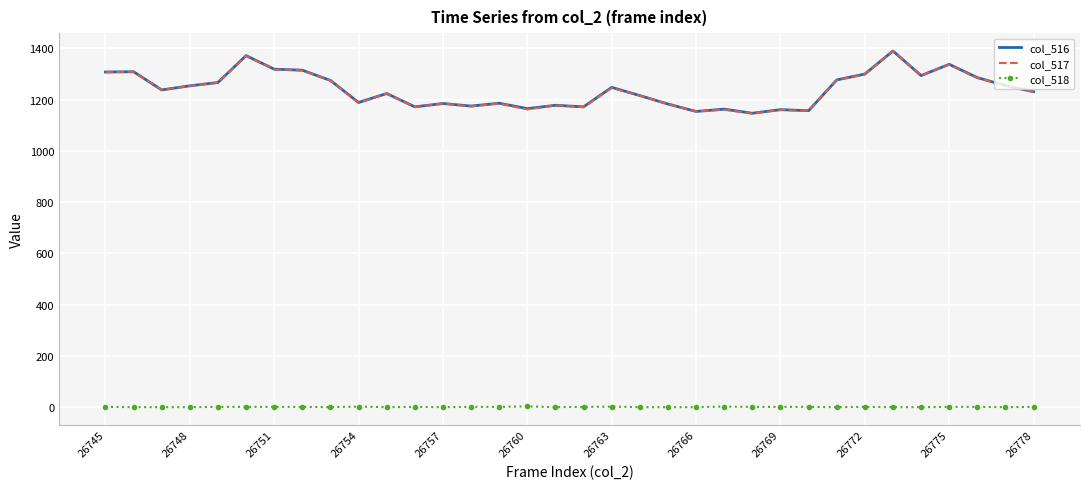

What is the lowest value of the col_517 series?

1146